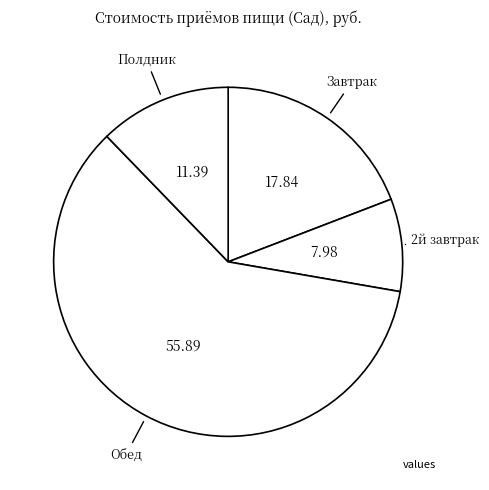

How many segments does this pie chart have?

4